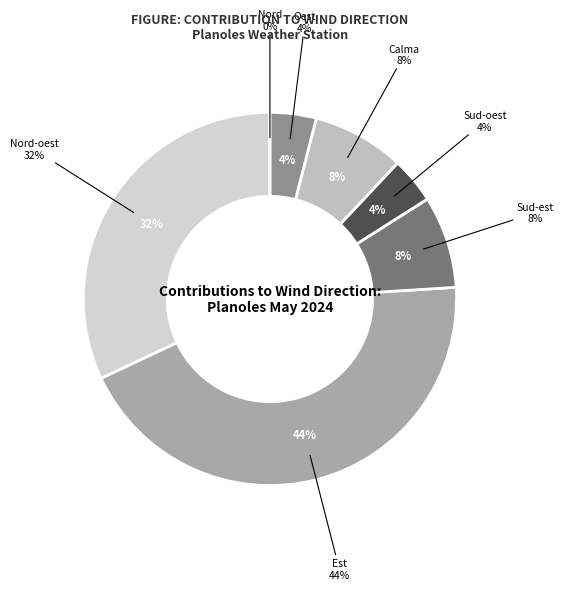

Is it true that Sud-est is 8% of the pie?

True